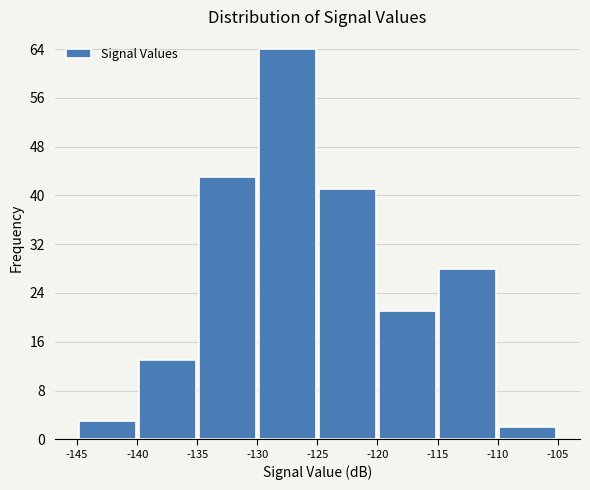

Reading left to right, transcribe this chart: for each bar, give the range it covers on the x-axis and its height. The values are not printed on the chart, so give them approximately, as read against the axis.

-145 to -140: 3
-140 to -135: 13
-135 to -130: 43
-130 to -125: 64
-125 to -120: 41
-120 to -115: 21
-115 to -110: 28
-110 to -105: 2